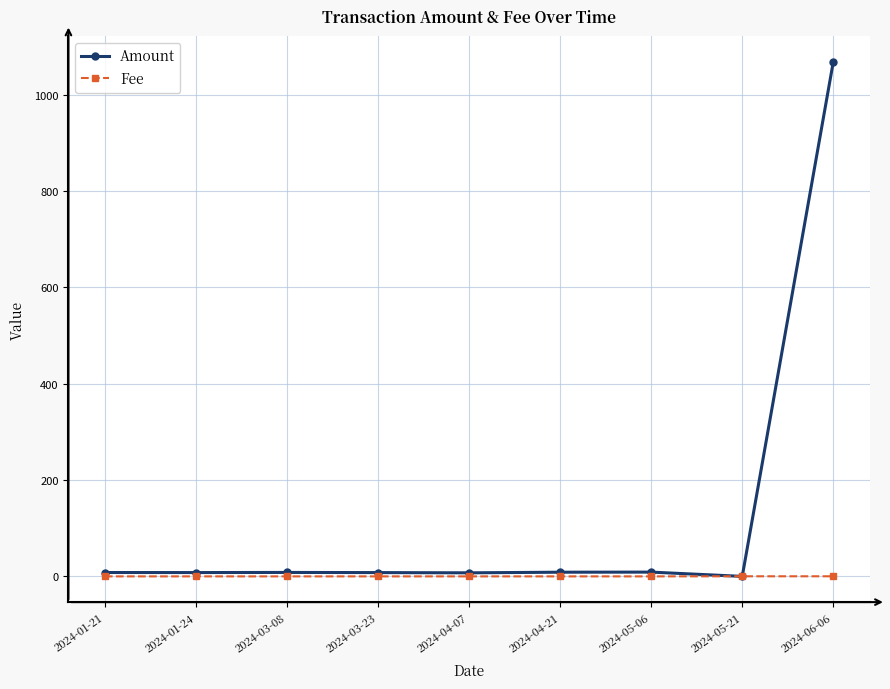

What is the label of the 5th point from the left?

2024-04-07